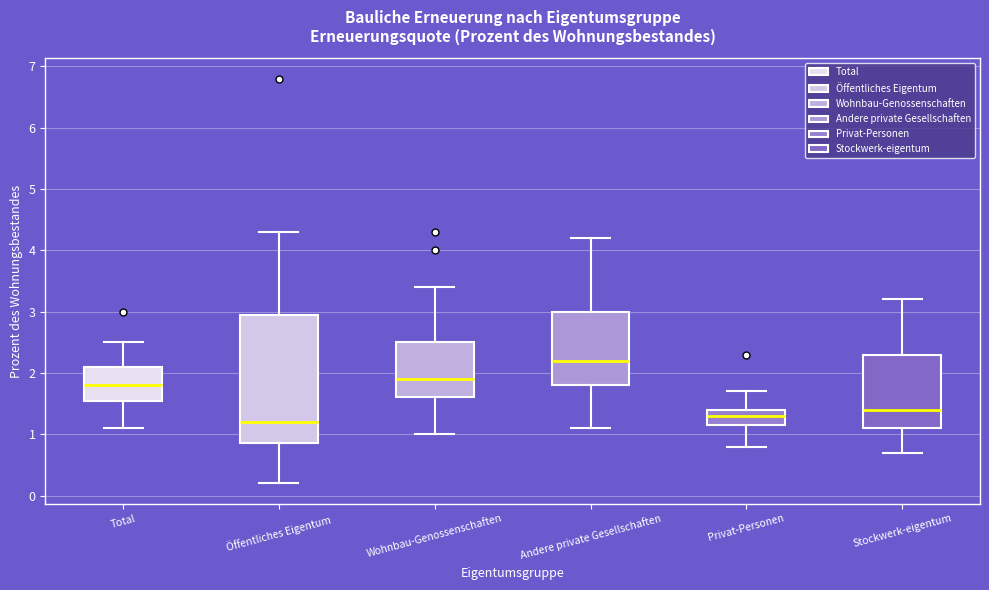

Where does the lower whisker of the box for Stockwerk-eigentum end on the y-axis? The values are not printed on the chart, so give them approximately, as read against the axis.

0.7